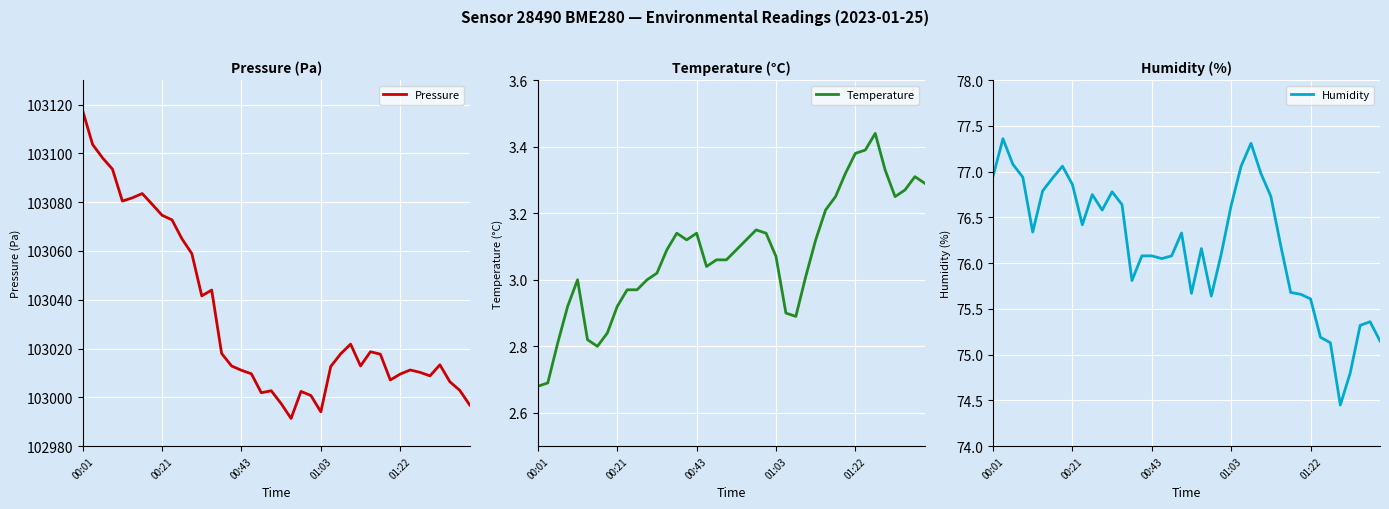

What is the approximate value of Pressure at 26?

103017.8